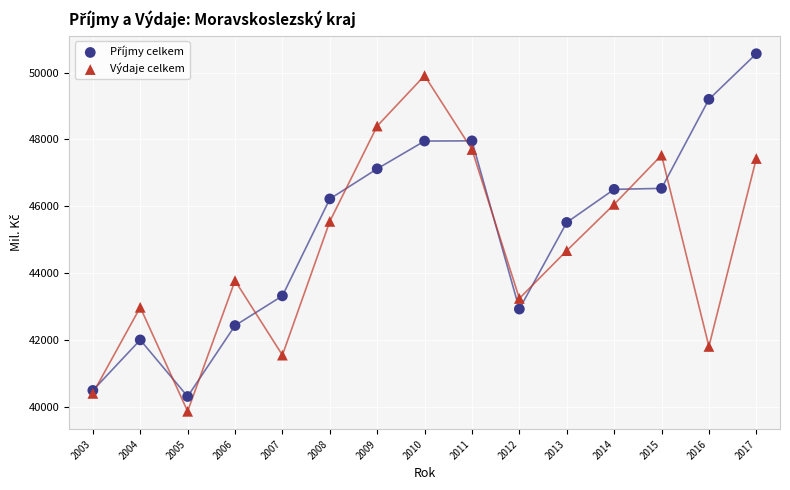

What is the X range (max minus min) for the scatter plot?

14.0